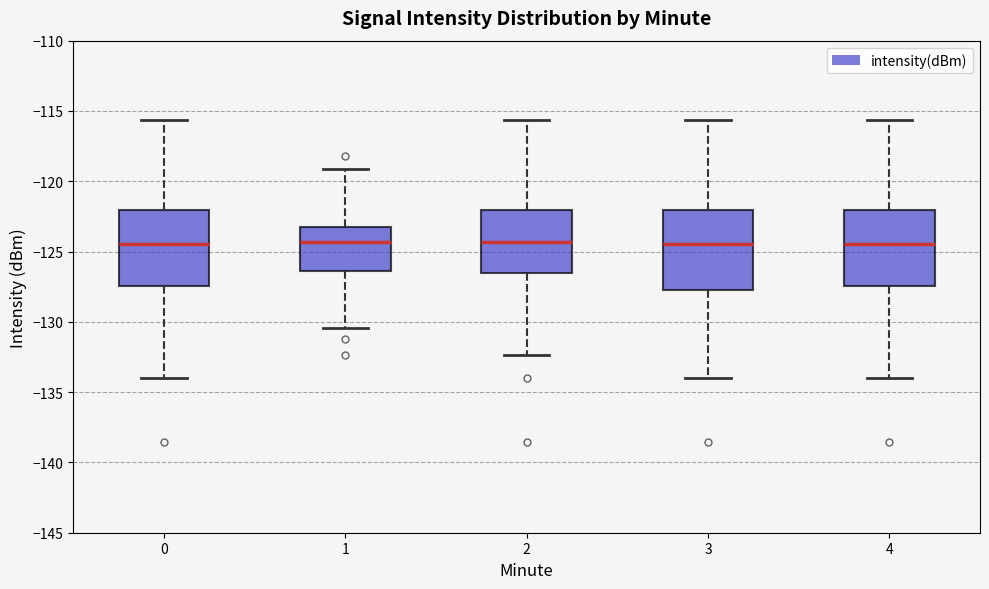

Reading left to right, read every box against the y-axis: the position of its median line, the range the box covers, and the ends of its whiskers. The values are not printed on the chart, so give them approximately, as read against the axis.

0: median -124.5, box -127.5 to -122.0, whiskers -134.0 to -115.5
1: median -124.5, box -126.5 to -123.0, whiskers -130.5 to -119.0
2: median -124.5, box -126.5 to -122.0, whiskers -132.5 to -115.5
3: median -124.5, box -127.5 to -122.0, whiskers -134.0 to -115.5
4: median -124.5, box -127.5 to -122.0, whiskers -134.0 to -115.5